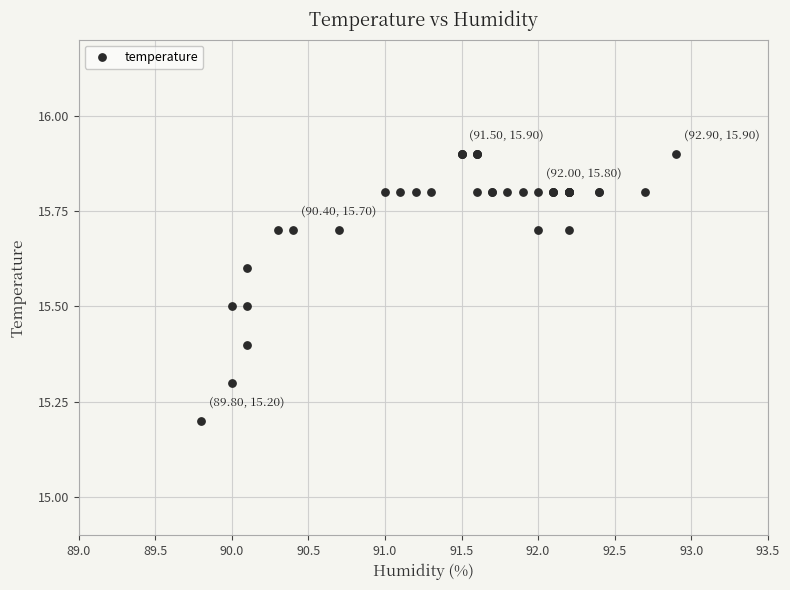

What Y value in the scatter plot is closest to 15?

15.2